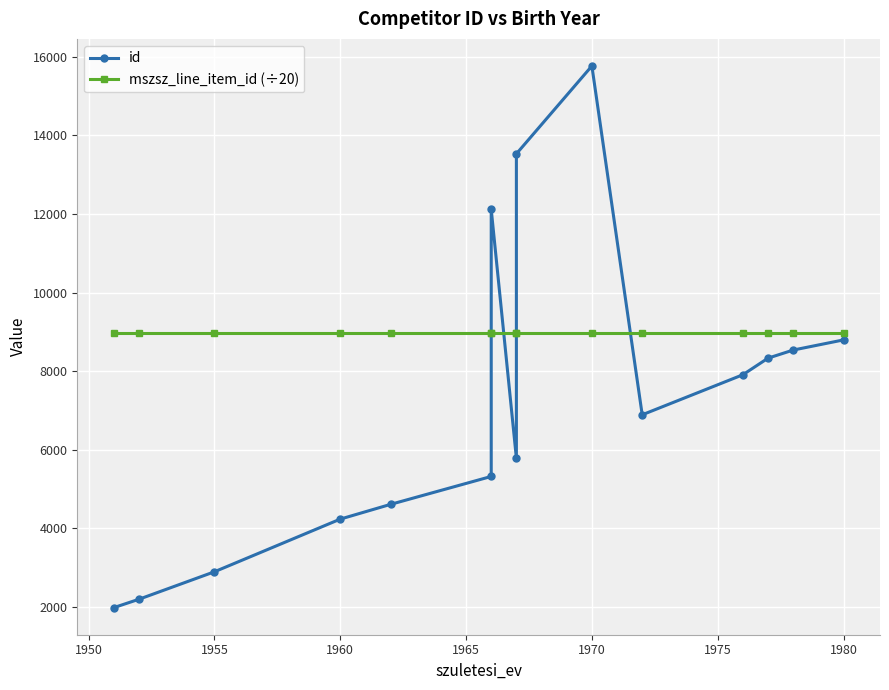

In id, how many points are lower than both neighbors (excluding endpoints)?

2